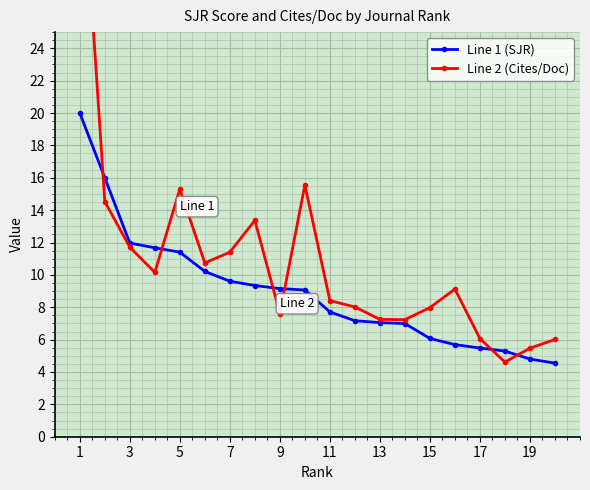

Between 1 and 5, which is larger?

1